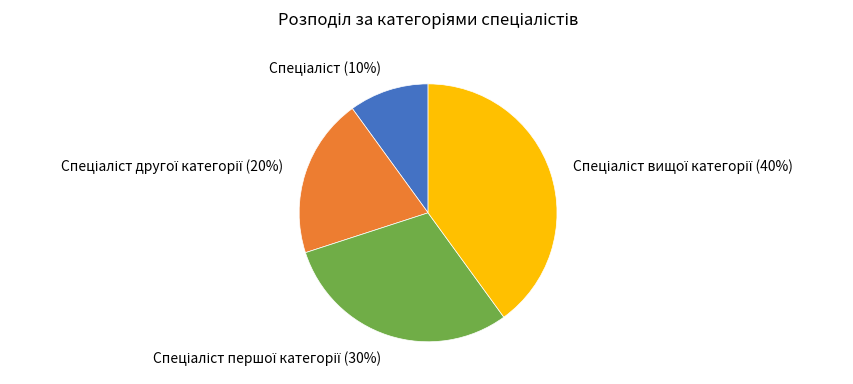

To the nearest percent, what is the difference between the largest and smallest slice percentages?

30%